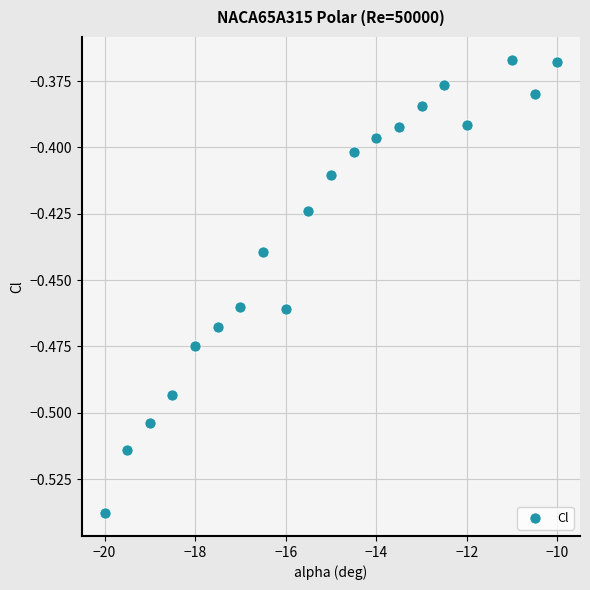

What is the range of X values (max minus min)?

10.0